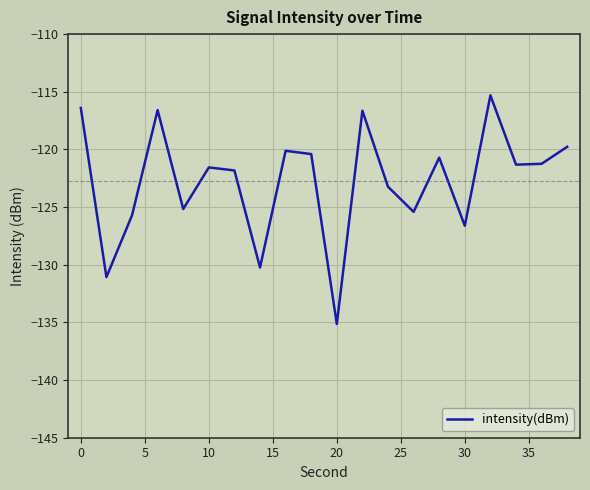

What is the difference between the maximum and minimum values?

19.8